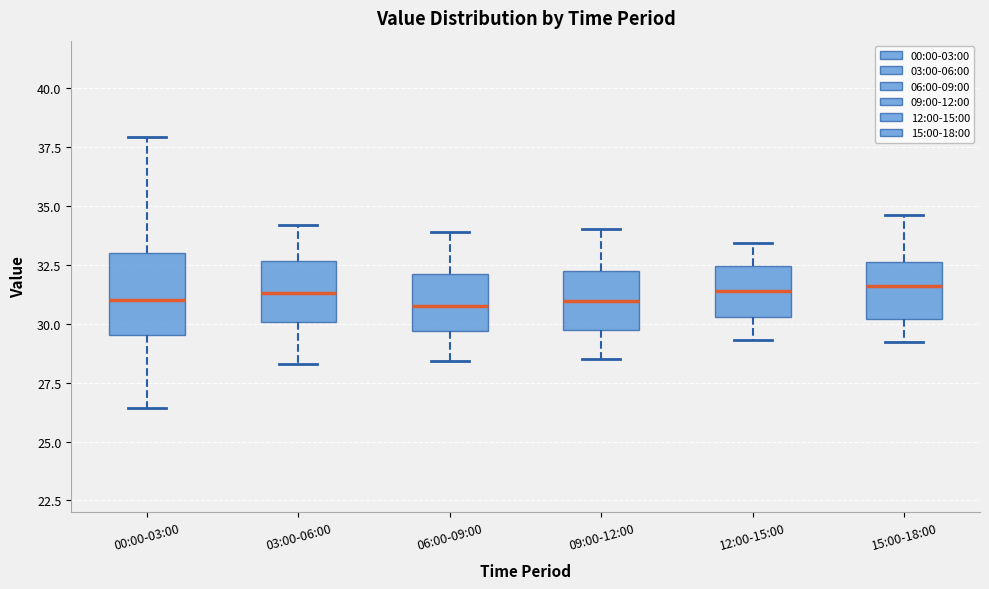

Which box is the tallest, from its lower edge to its upper edge?

00:00-03:00